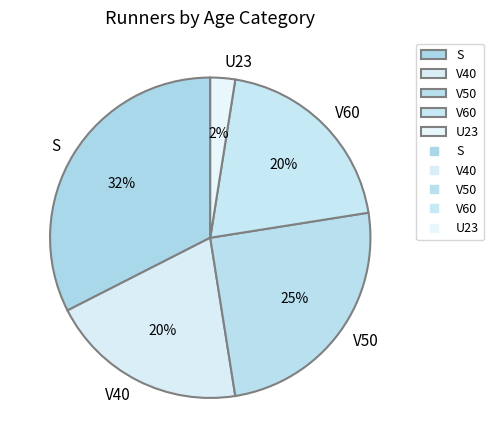

To the nearest percent, what portion does V50 represent?

25%